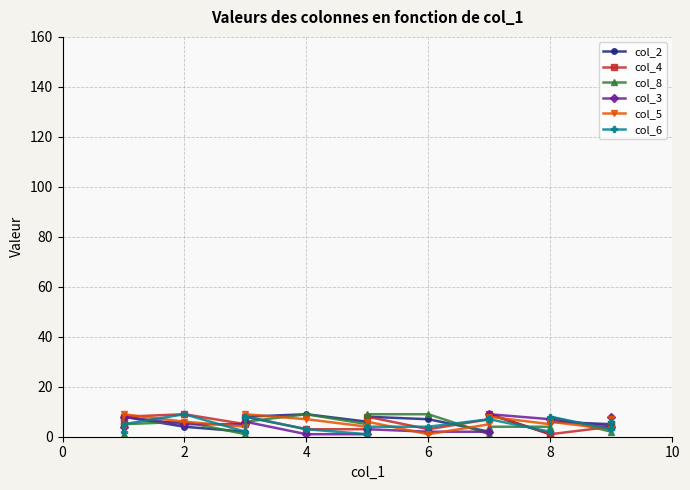

The value of col_4 at 0 is 3. True or false?

False